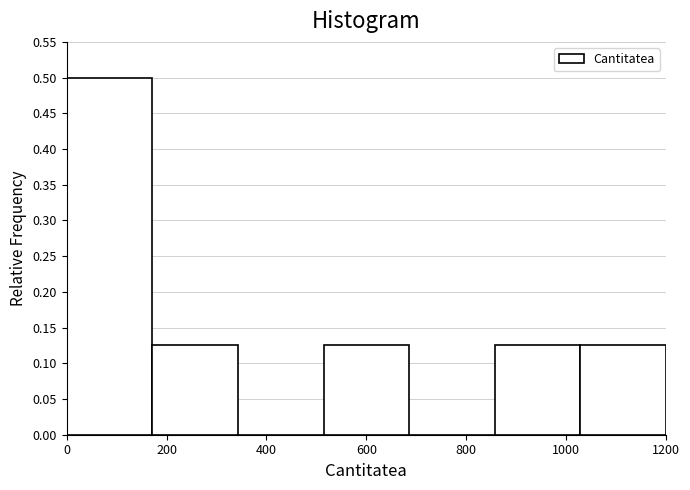

Over which range of the x-axis is the bar tallest?

0 to 180